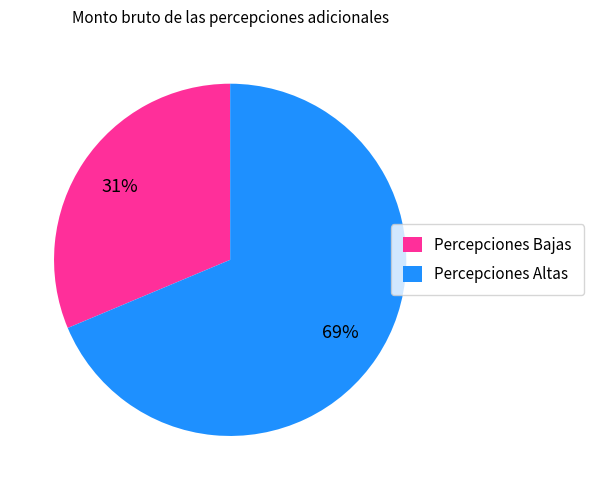

Which has a higher value, Percepciones Altas or Percepciones Bajas?

Percepciones Altas